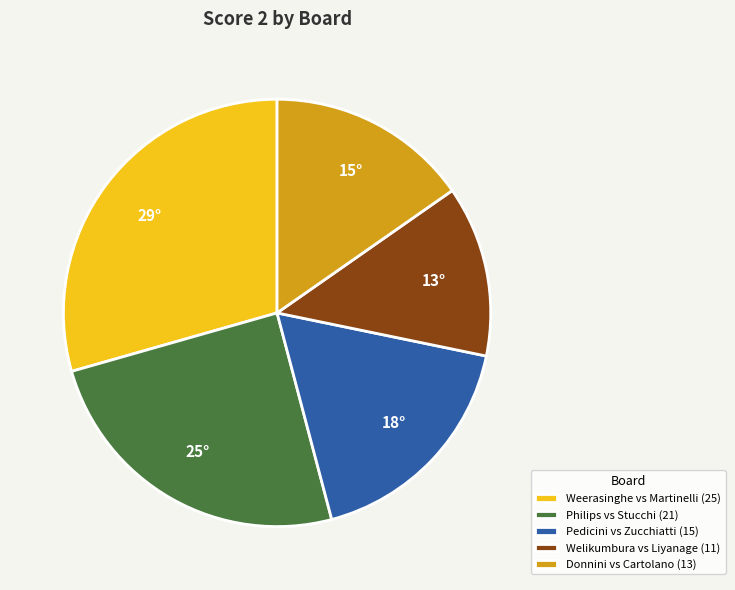

Which category has the biggest portion of the pie?

Weerasinghe vs Martinelli (25)